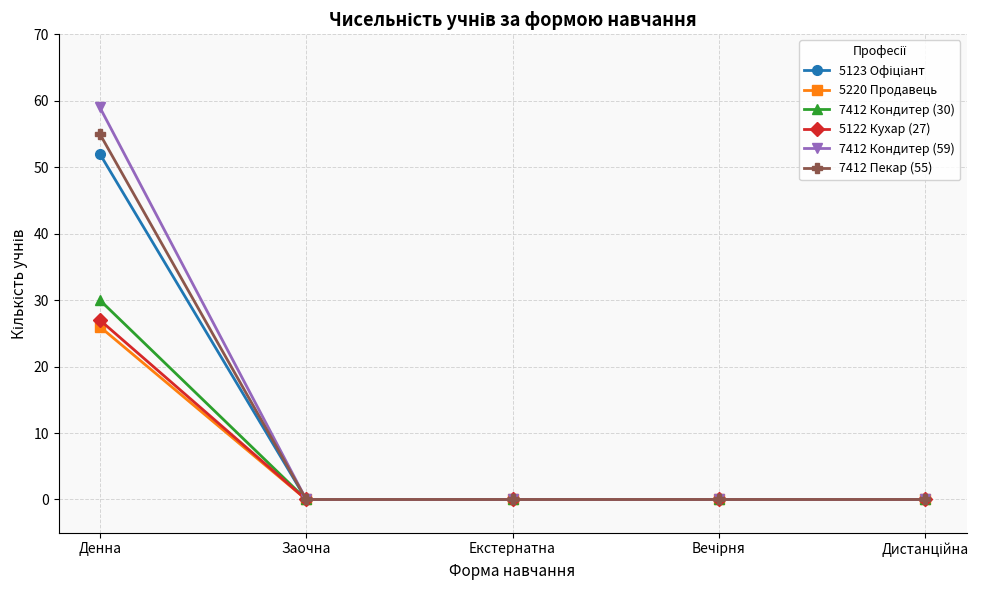

Is it true that 7412 Кондитер (59) equals 94 at Денна?

False